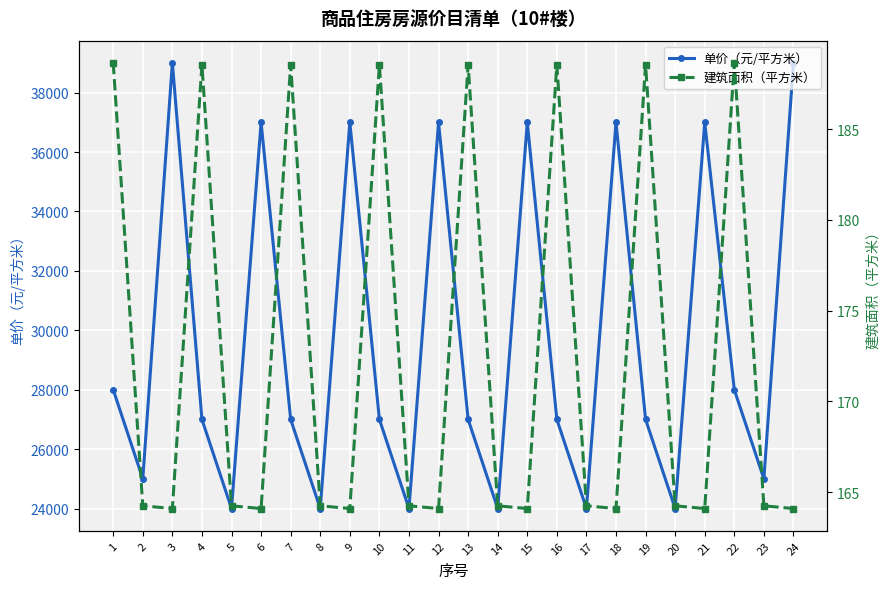

The 建筑面积（平方米） series shows 84.0 at 8. True or false?

False